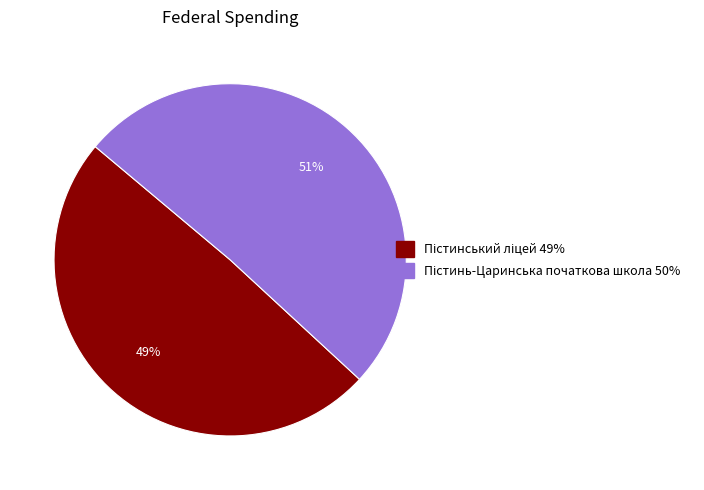

How many segments does this pie chart have?

2